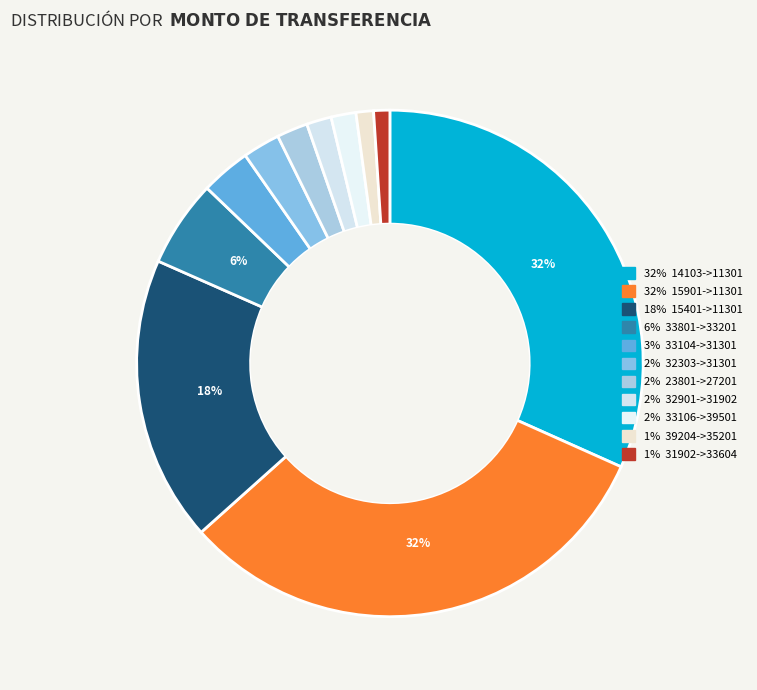

Rank the categories by value from highest to lowest.

14103->11301, 15901->11301, 15401->11301, 33801->33201, 33104->31301, 32303->31301, 23801->27201, 32901->31902, 33106->39501, 39204->35201, 31902->33604